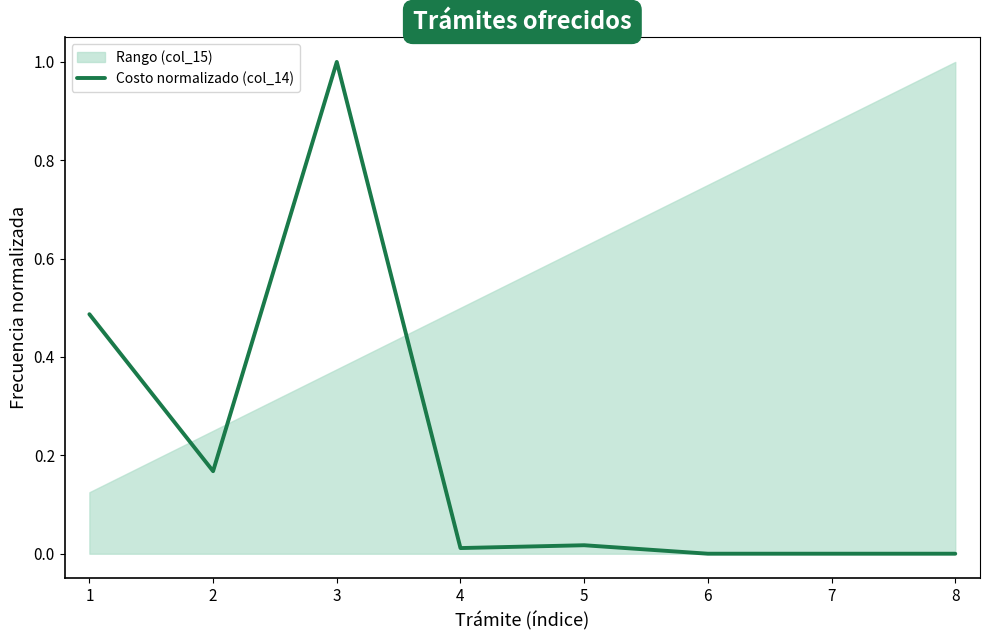

Does the chart display data point markers on the line(s)?

No